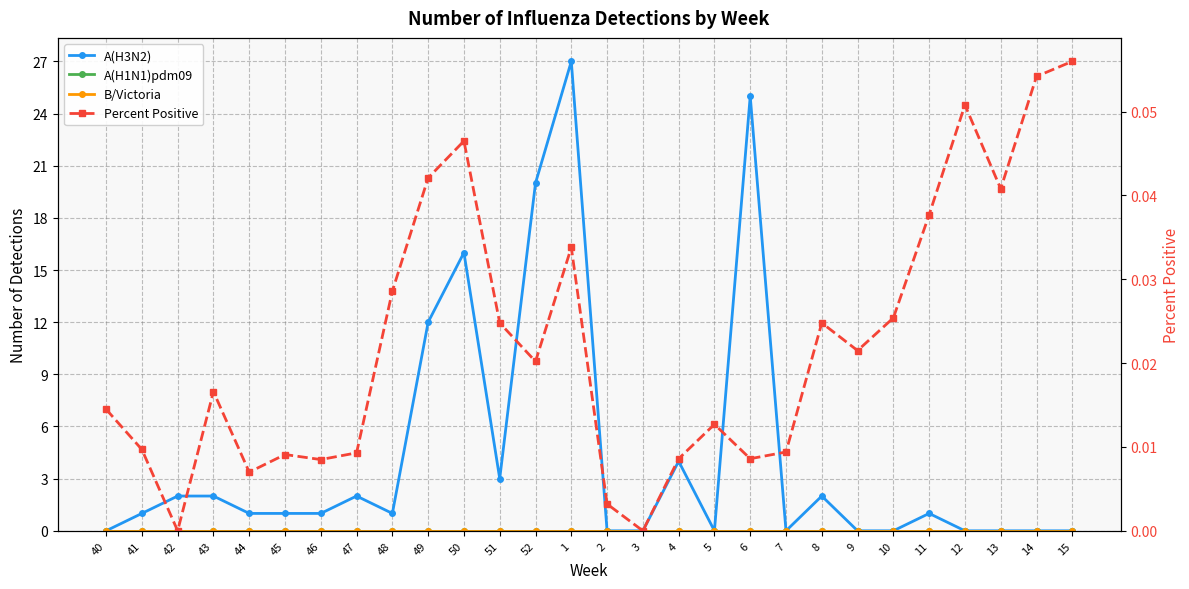

How many lines are shown in the chart?

4